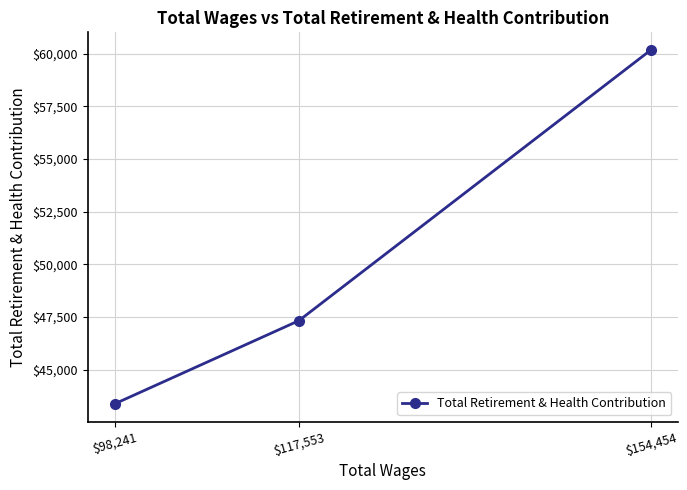

What is the sum of the values at $98,241 and $117,553?

90693